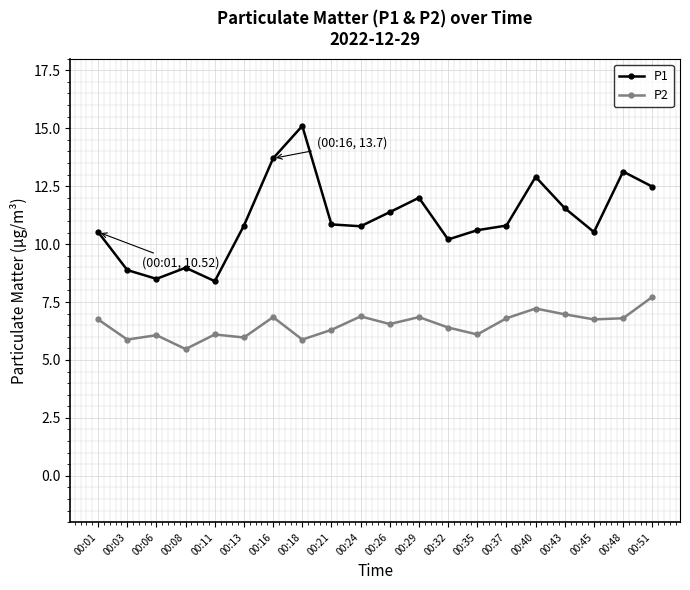

What is the value of the P1 point at the 10th from the left?

10.8